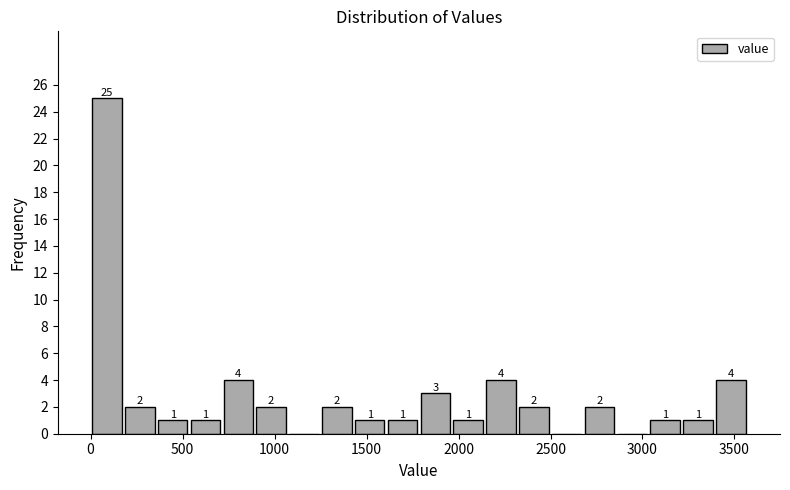

Read against the x-axis, roughly where is the centre of the tallest bar?

100